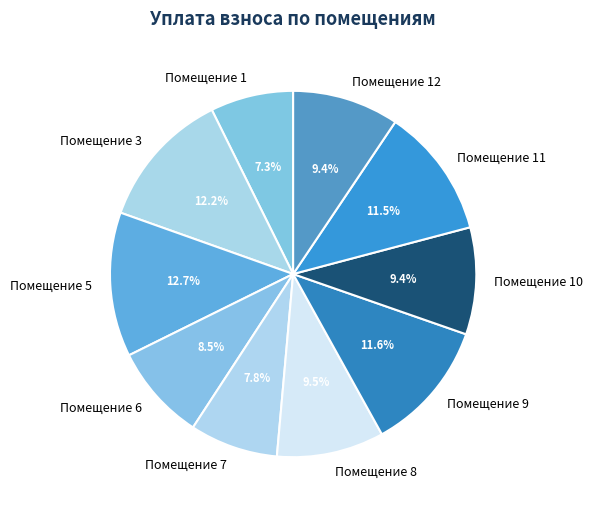

How much of the chart is everything except Помещение 11?

88.5%